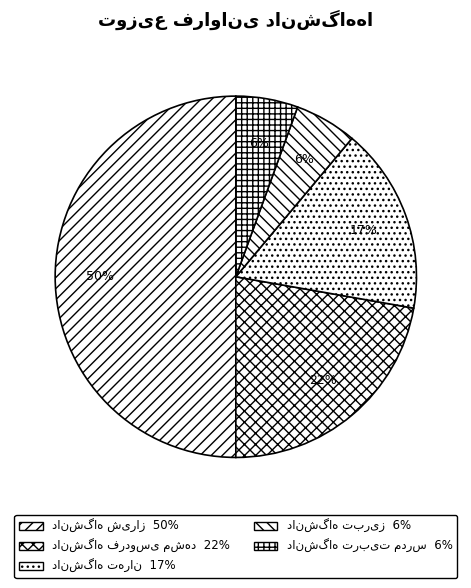

Which category has the biggest portion of the pie?

دانشگاه شیراز